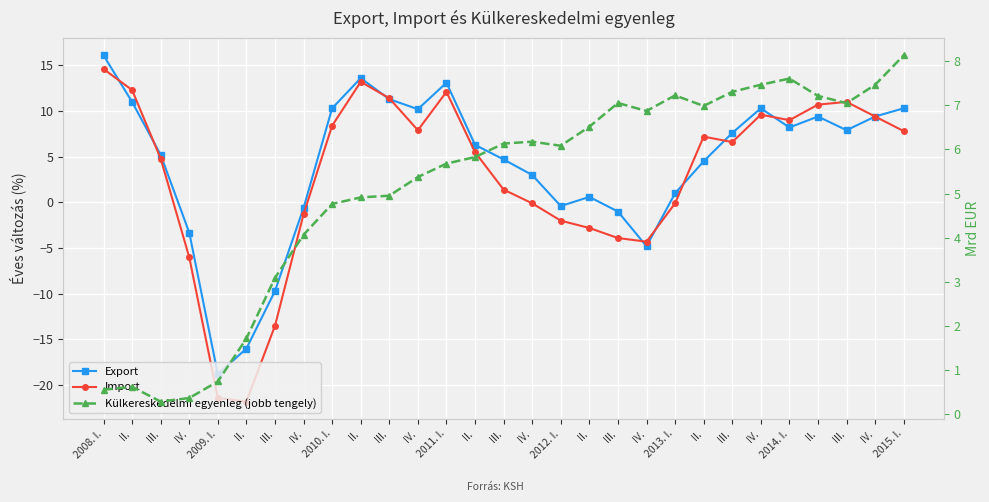

Reading left to right, list all the values displayed in this chart.

Export: 2008. I.=16.1	II.=11.0	III.=5.2	IV.=-3.3	2009. I.=-18.8	II.=-16.0	III.=-9.7	IV.=-0.6	2010. I.=10.3	II.=13.6	III.=11.3	IV.=10.2	2011. I.=13.1	II.=6.3	III.=4.7	IV.=3.0	2012. I.=-0.4	II.=0.6	III.=-1.0	IV.=-4.8	2013. I.=1.0	II.=4.5	III.=7.6	IV.=10.3	2014. I.=8.2	II.=9.4	III.=7.9	IV.=9.4	2015. I.=10.3
Import: 2008. I.=14.6	II.=12.3	III.=4.8	IV.=-6.0	2009. I.=-21.4	II.=-21.8	III.=-13.5	IV.=-1.3	2010. I.=8.4	II.=13.2	III.=11.4	IV.=7.9	2011. I.=12.1	II.=5.5	III.=1.4	IV.=-0.1	2012. I.=-2.0	II.=-2.8	III.=-3.9	IV.=-4.3	2013. I.=-0.1	II.=7.2	III.=6.6	IV.=9.6	2014. I.=9.0	II.=10.7	III.=11.0	IV.=9.4	2015. I.=7.8
Külkereskedelmi egyenleg (jobb tengely): 2008. I.=0.5	II.=0.6	III.=0.3	IV.=0.4	2009. I.=0.7	II.=1.7	III.=3.1	IV.=4.1	2010. I.=4.8	II.=4.9	III.=5.0	IV.=5.4	2011. I.=5.7	II.=5.8	III.=6.1	IV.=6.2	2012. I.=6.1	II.=6.5	III.=7.1	IV.=6.9	2013. I.=7.2	II.=7.0	III.=7.3	IV.=7.5	2014. I.=7.6	II.=7.2	III.=7.1	IV.=7.5	2015. I.=8.1